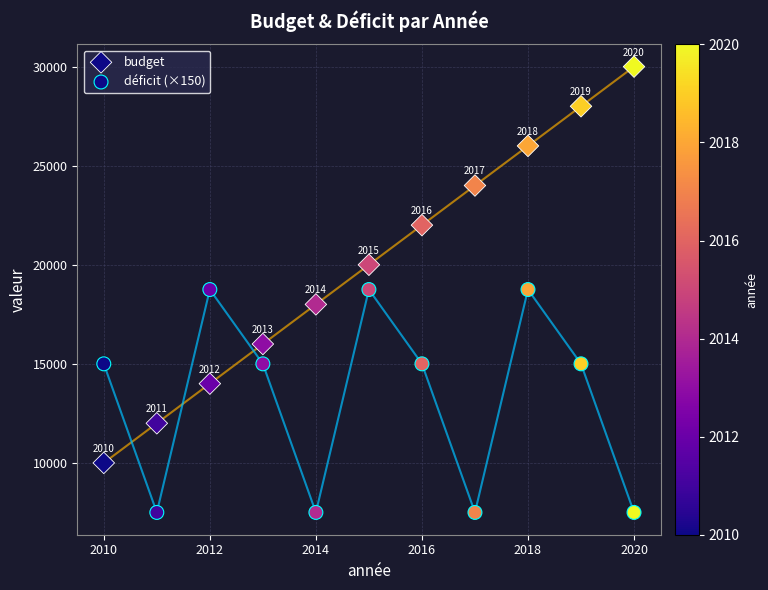

Count the number of points in this scatter plot.

22